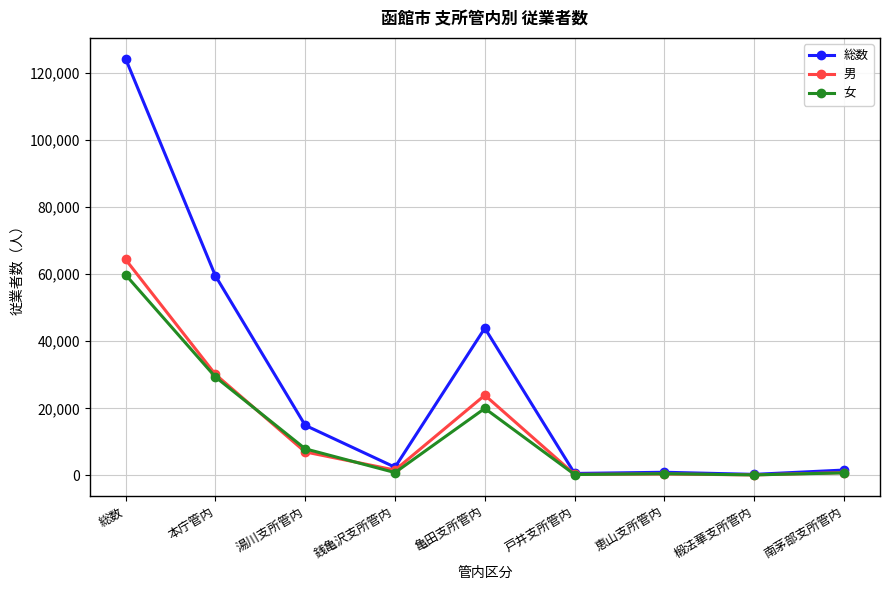

Is it true that 総数 equals 59505 at 本庁管内?

True